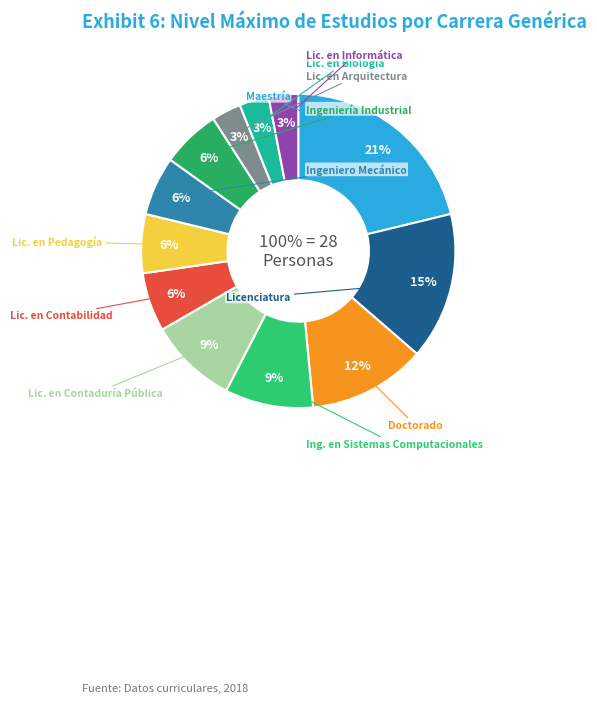

What is the largest slice in the pie chart?

Maestría